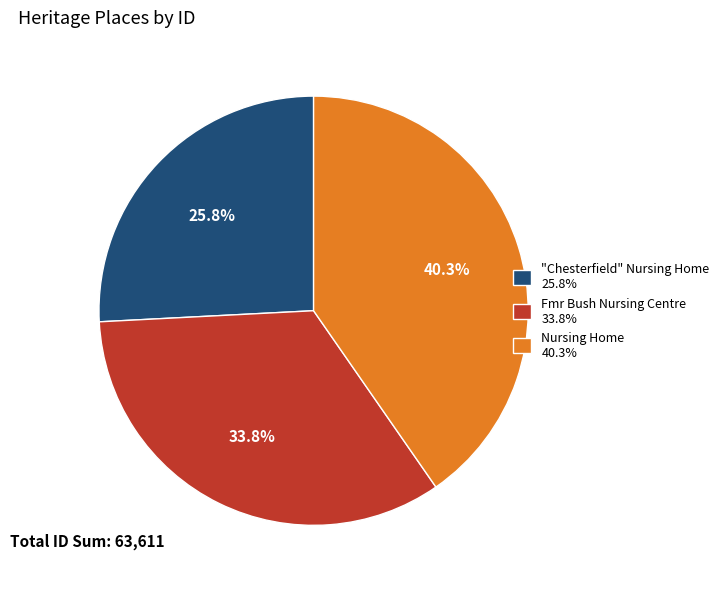

To the nearest percent, what is the combined percentage of Nursing Home and "Chesterfield" Nursing Home?

66%